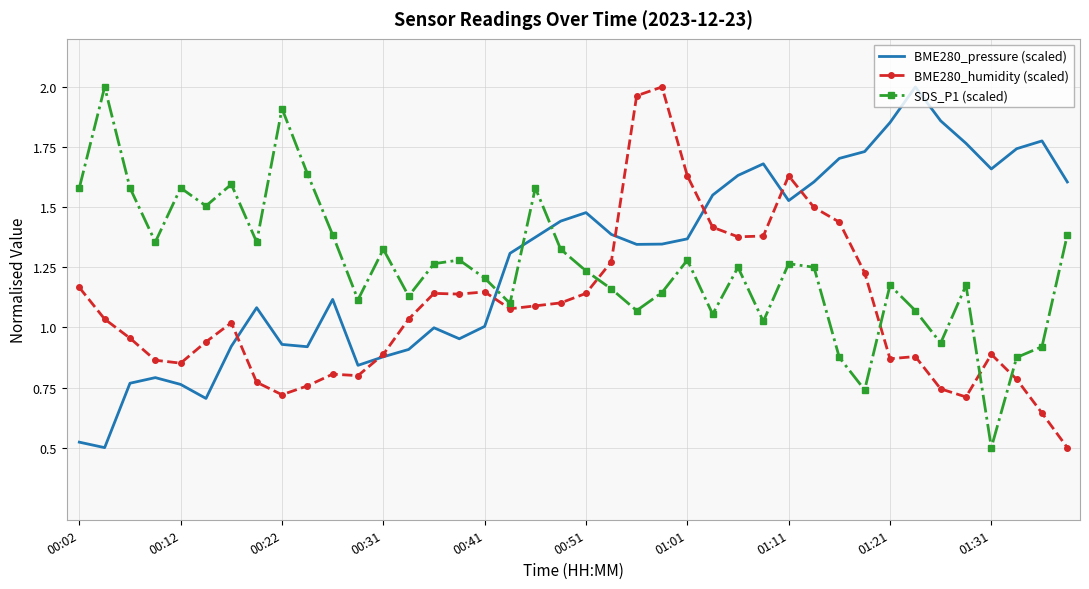

True or false: BME280_humidity (scaled) and SDS_P1 (scaled) cross at least once.

True